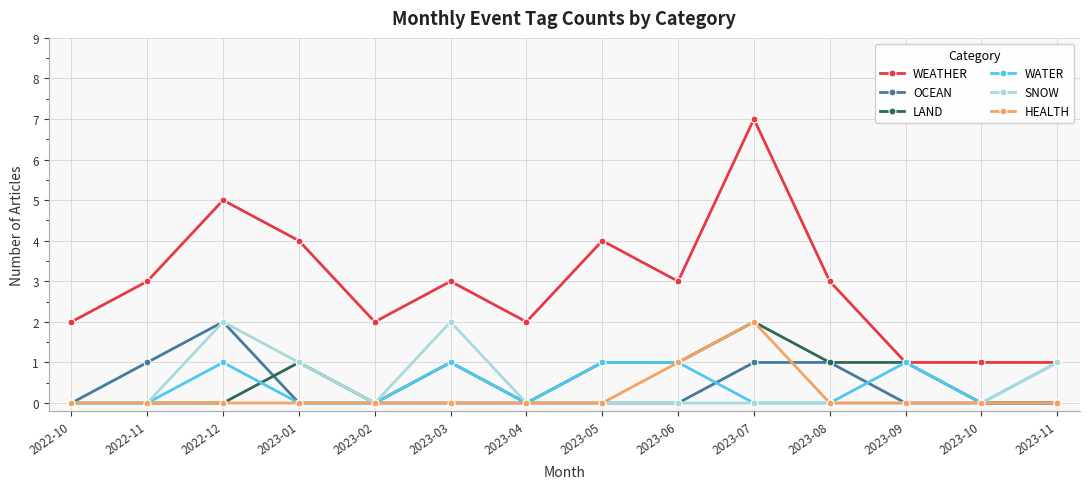

Between 2023-04 and 2023-07, which series saw the biggest shift?

WEATHER